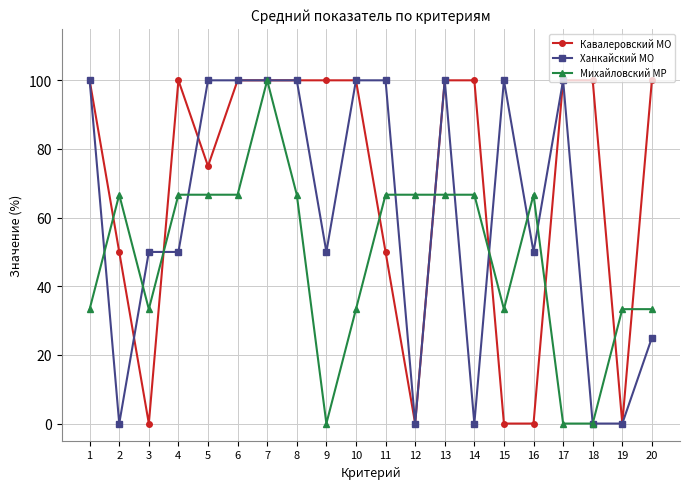

List the series in order of their overall mean, lowest first.

Михайловский МР, Ханкайский МО, Кавалеровский МО